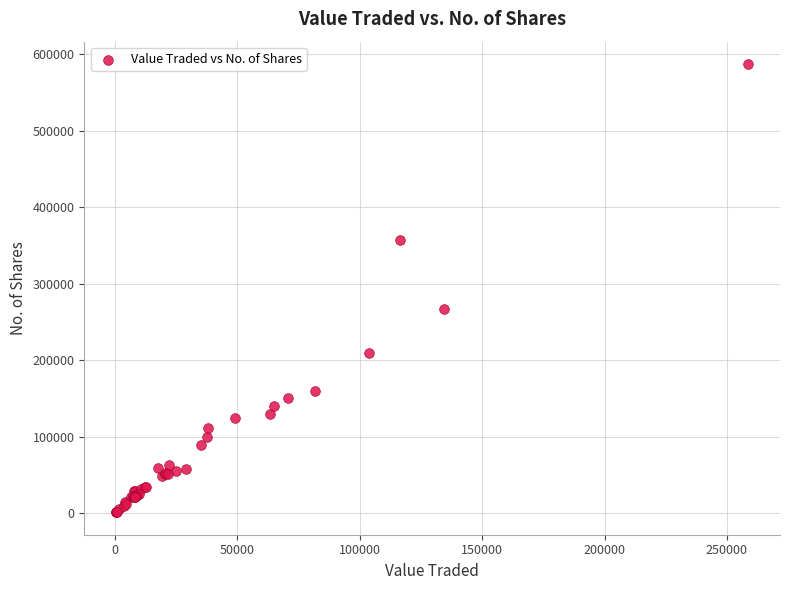

What Y value in the scatter plot is closest to 294040?

267495